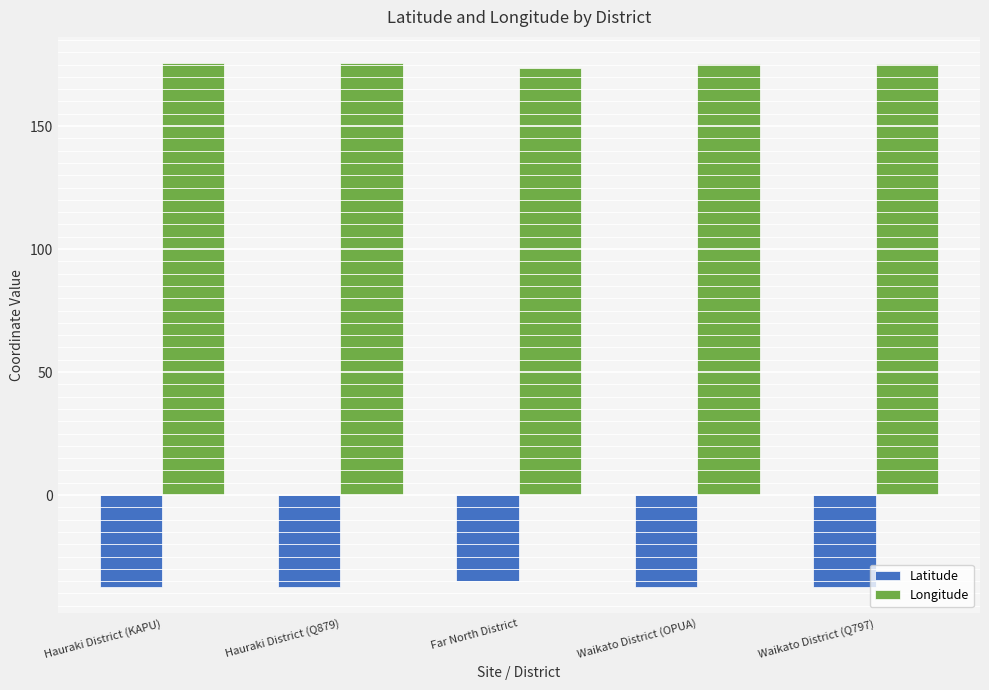

True or false: Longitude has a value of 304.9 at Hauraki District (Q879).

False